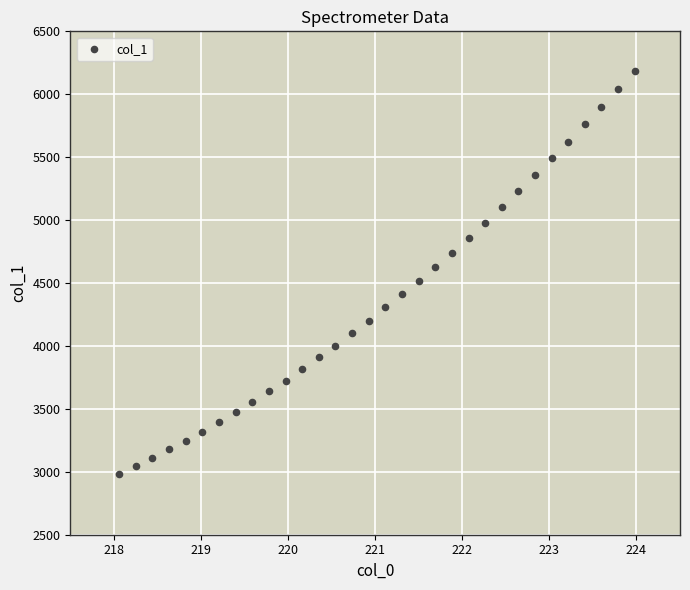

What is the range of X values (max minus min)?

5.9